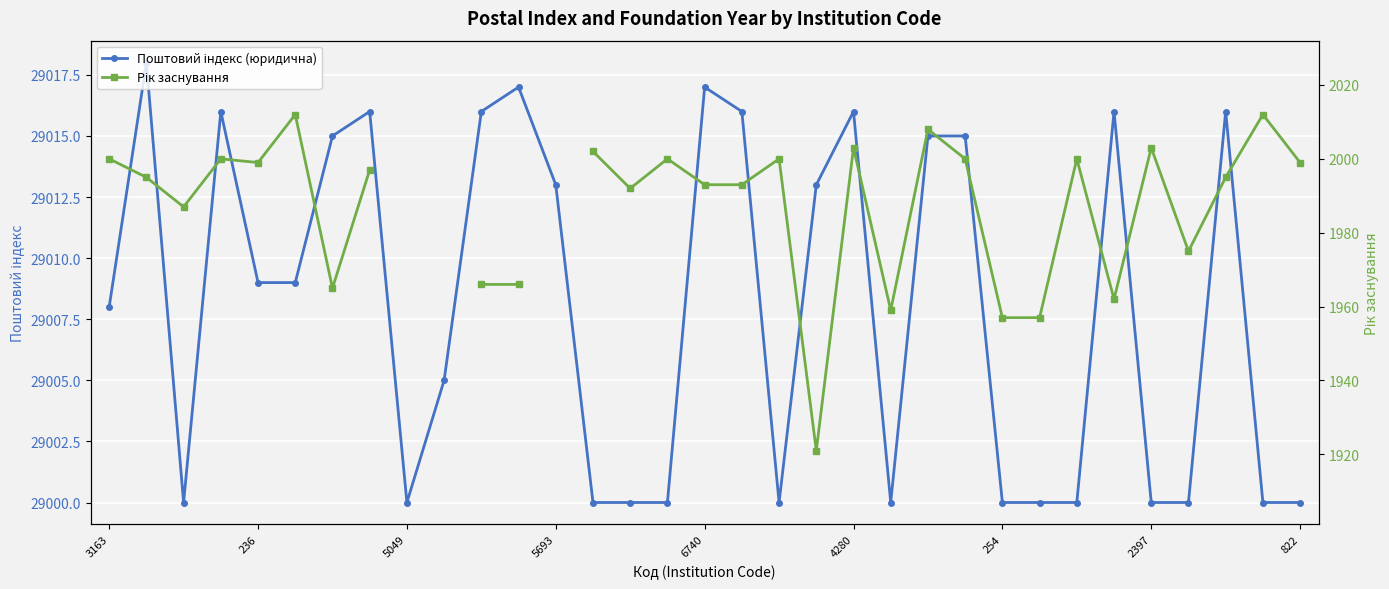

Is it true that Поштовий індекс (юридична) equals 29015.0 at 22?

True